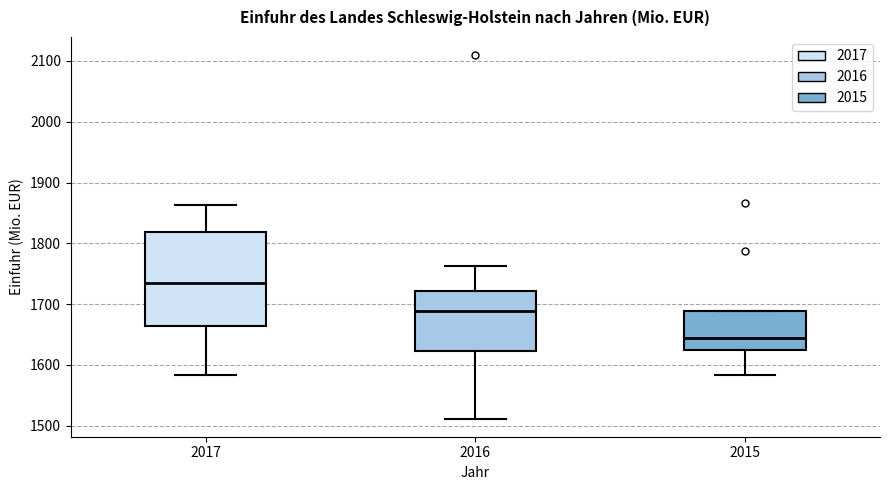

Reading left to right, read every box against the y-axis: the position of its median line, the range the box covers, and the ends of its whiskers. The values are not printed on the chart, so give them approximately, as read against the axis.

2017: median 1740, box 1660 to 1820, whiskers 1580 to 1860
2016: median 1690, box 1620 to 1720, whiskers 1510 to 1760
2015: median 1640, box 1620 to 1690, whiskers 1580 to 1690